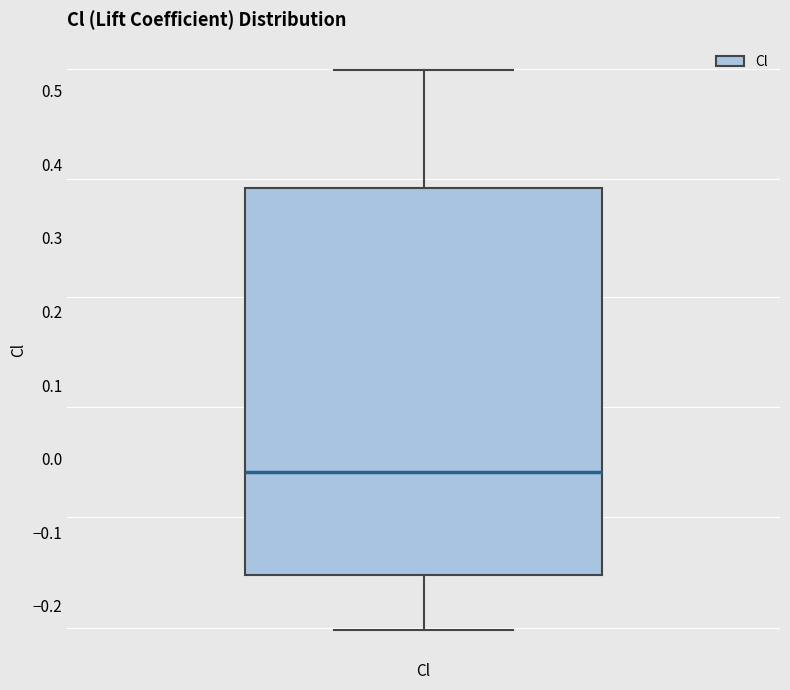

Transcribe this box plot: give where the median line is, the range the box spans, and where the two whiskers end, as read against the y-axis. The values are not printed on the chart, so give them approximately, as read against the axis.

median -0.02, box -0.16 to 0.37, whiskers -0.23 to 0.53